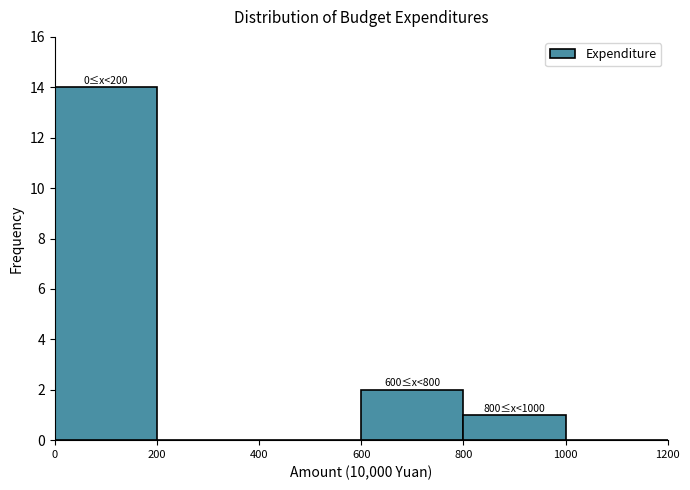

Which range on the x-axis has the tallest bar?

0 to 200